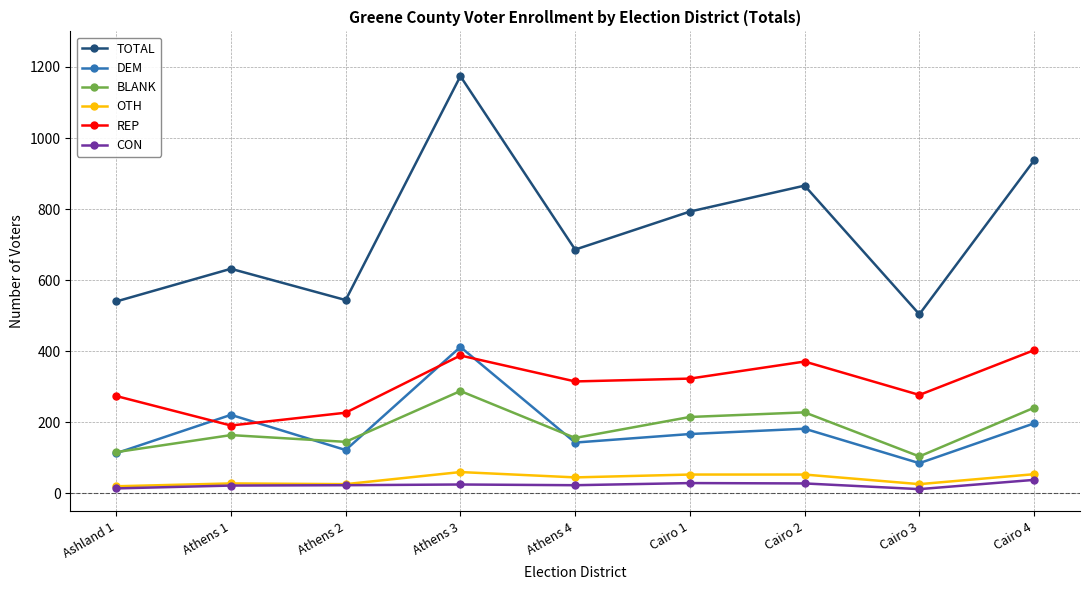

True or false: DEM has more than 0 interior local peaks.

True